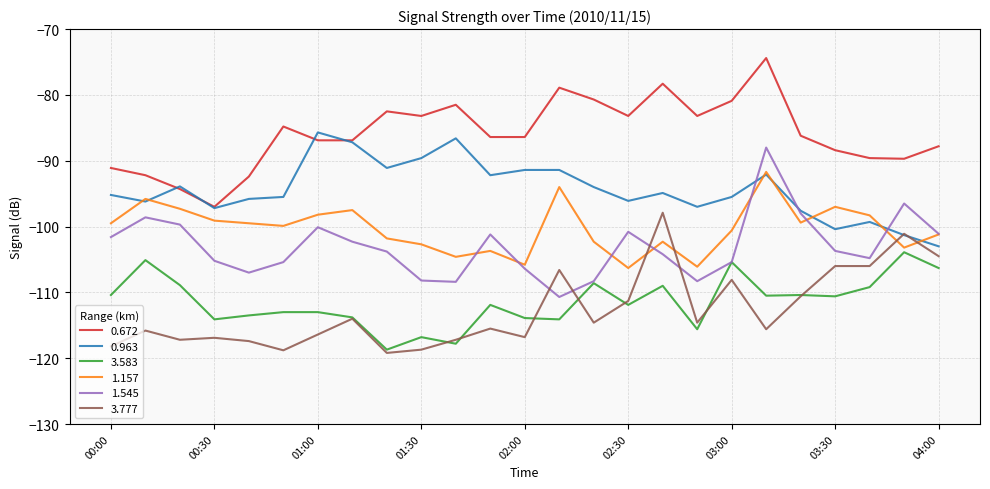

How many lines are shown in the chart?

6